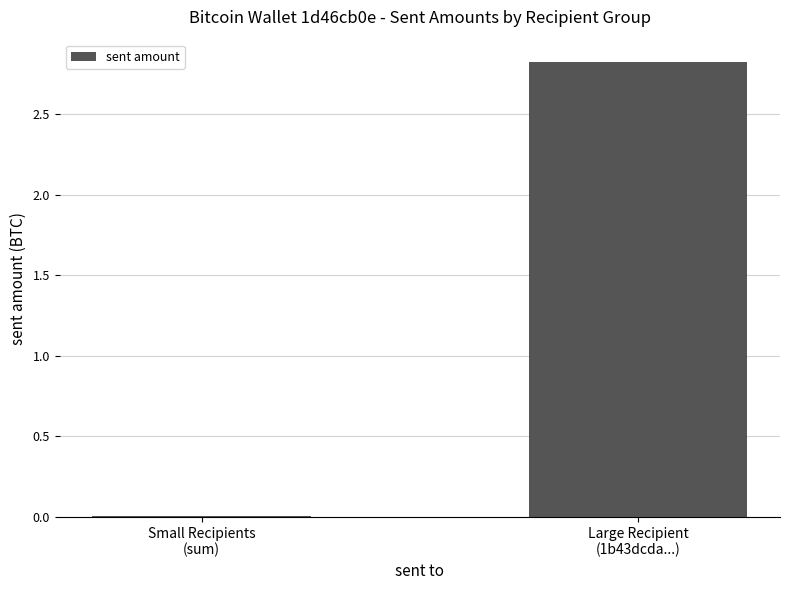

Count the number of values greater than 2.

1